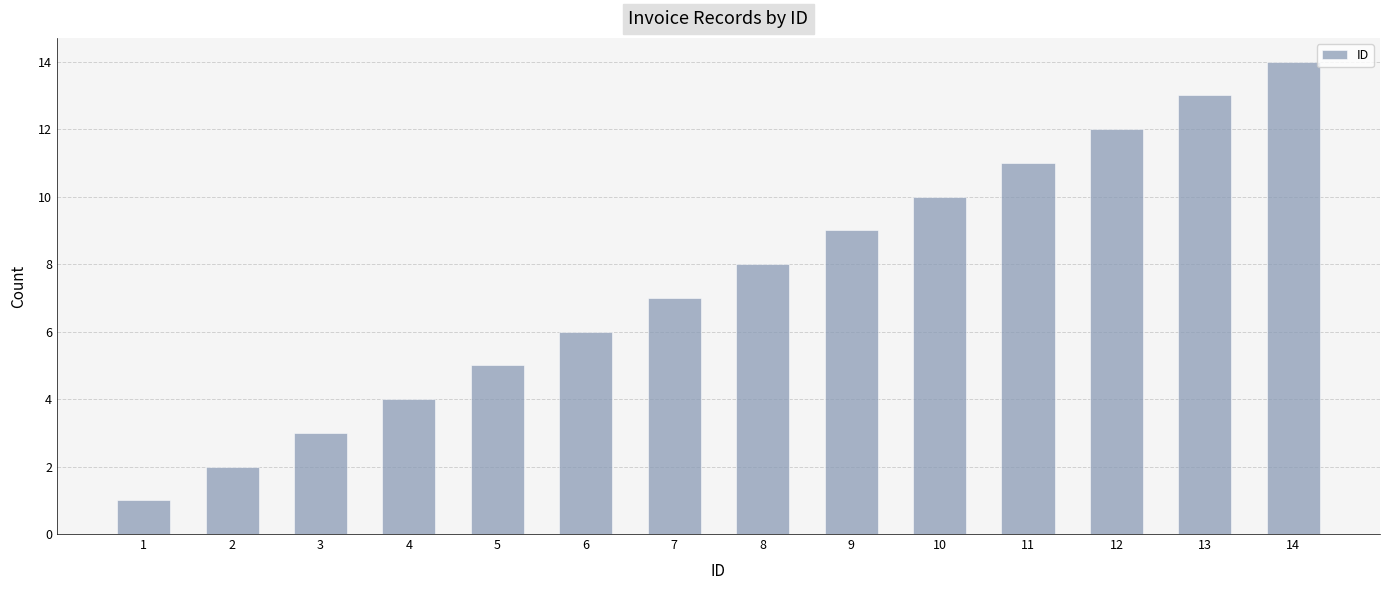

How many data points are less than 8?

7